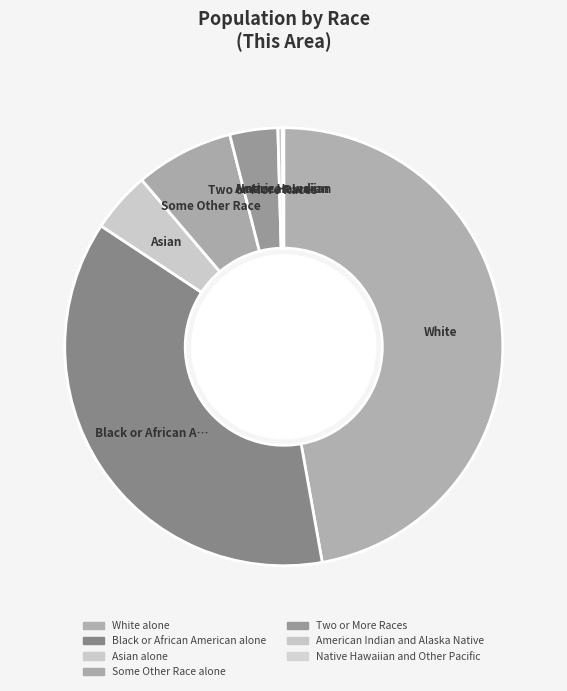

How many segments does this pie chart have?

7